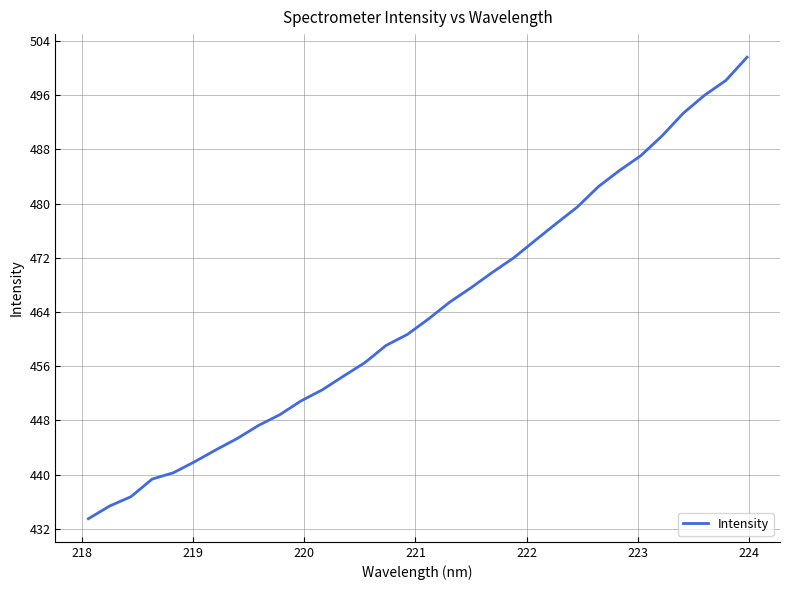

True or false: there are more than 1 points higher than both neighbors.

False